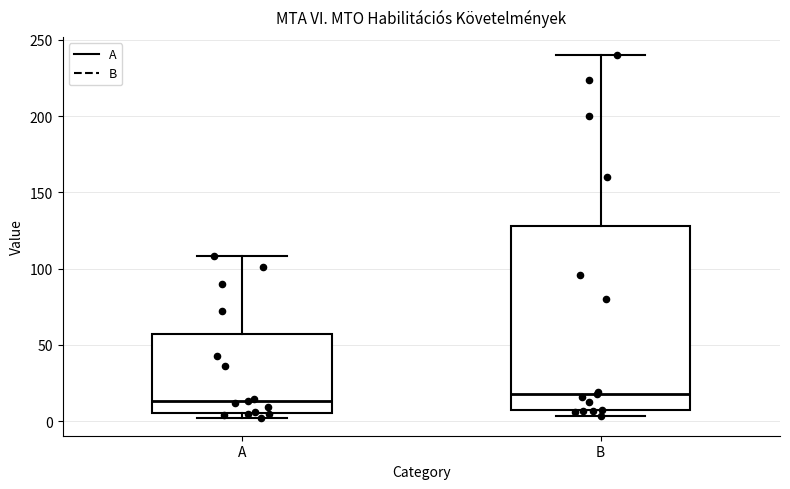

Where does the upper whisker of the box for A end on the y-axis? The values are not printed on the chart, so give them approximately, as read against the axis.

110